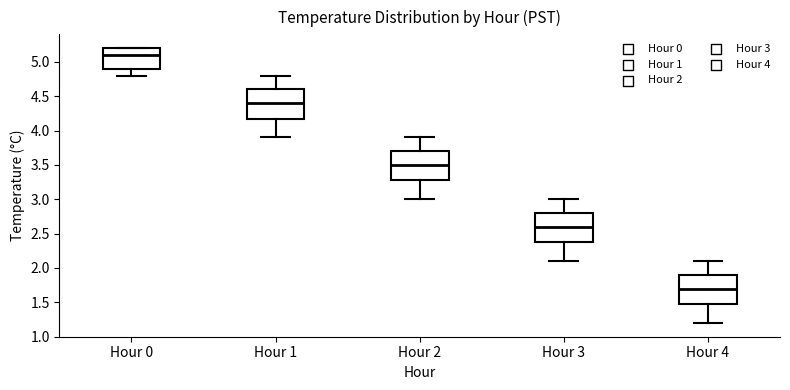

Which box's median line is the lowest?

Hour 4